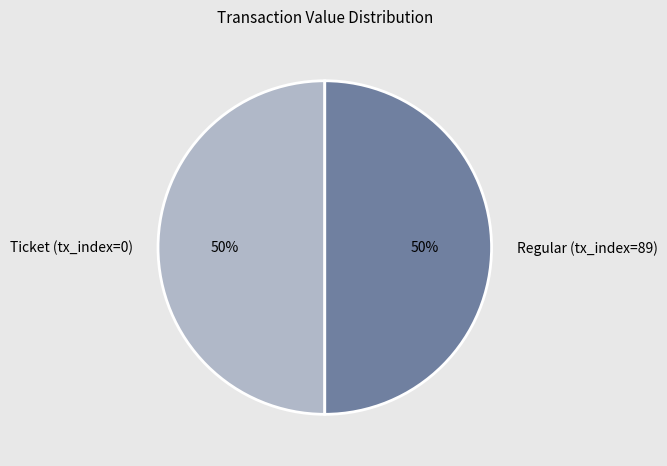

To the nearest percent, what is the average slice percentage?

50%